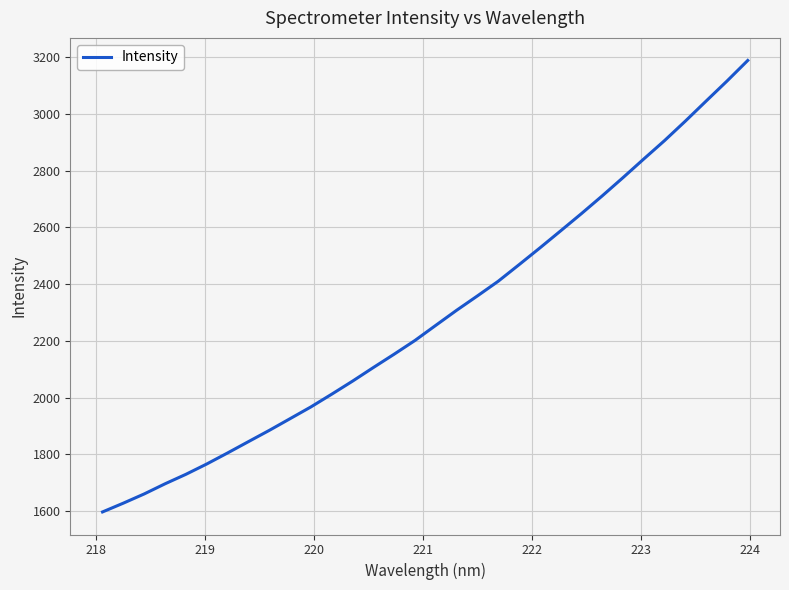

What is the difference between the maximum and minimum values?

1591.2